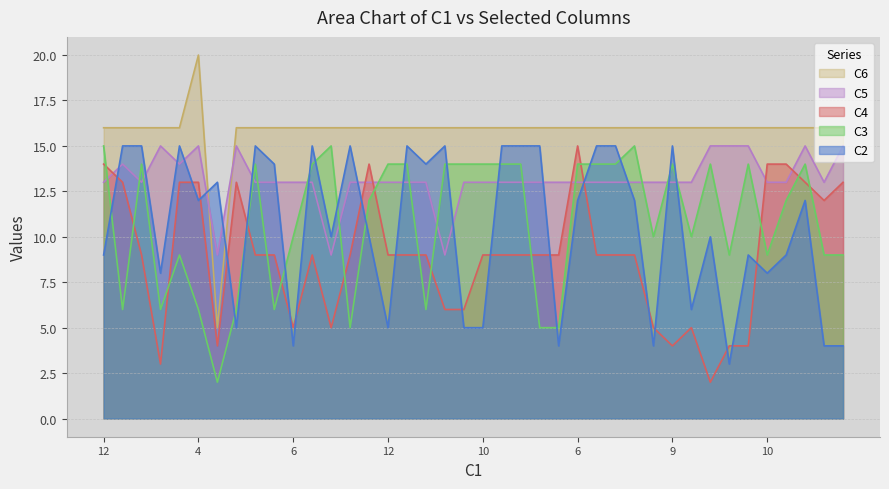

Count the number of data series in this chart.

5